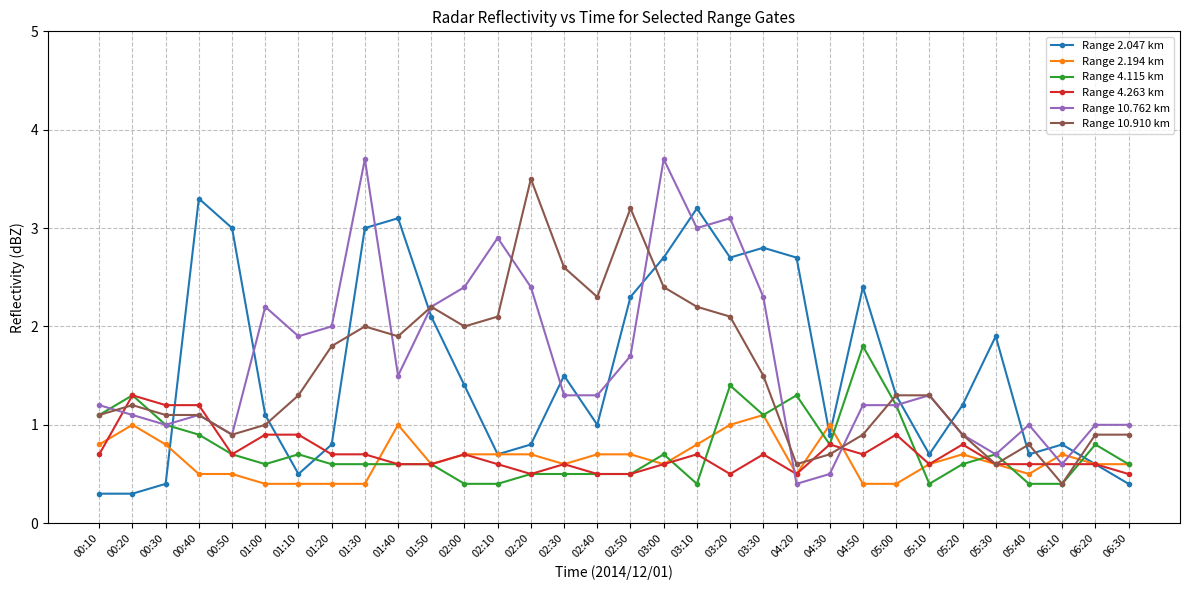

What is the label of the 8th point from the left?

01:20